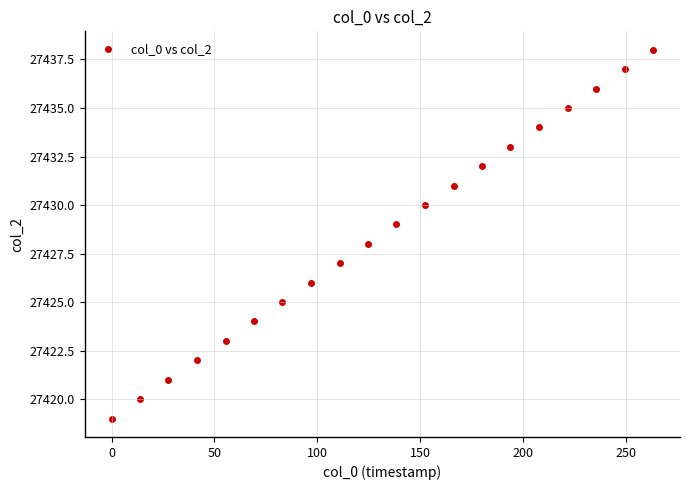

What is the range of Y values (max minus min)?

19